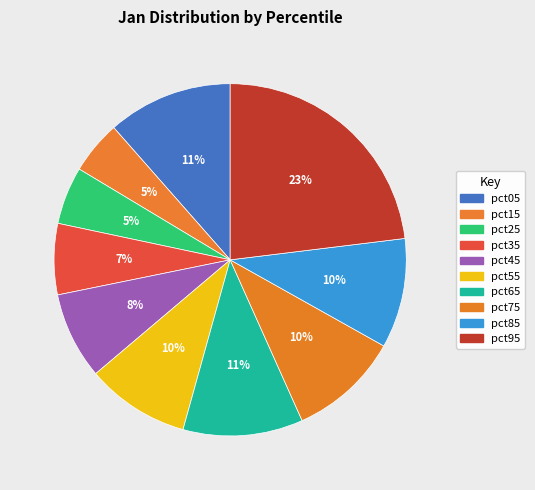

Is it true that pct95 is 33% of the pie?

False